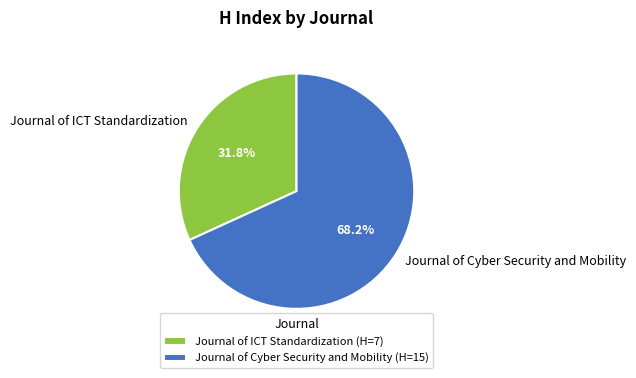

Is there a majority slice in this chart?

Yes